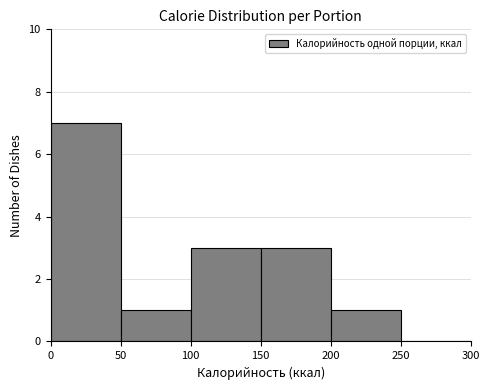

Over which range of the x-axis is the bar tallest?

0 to 50